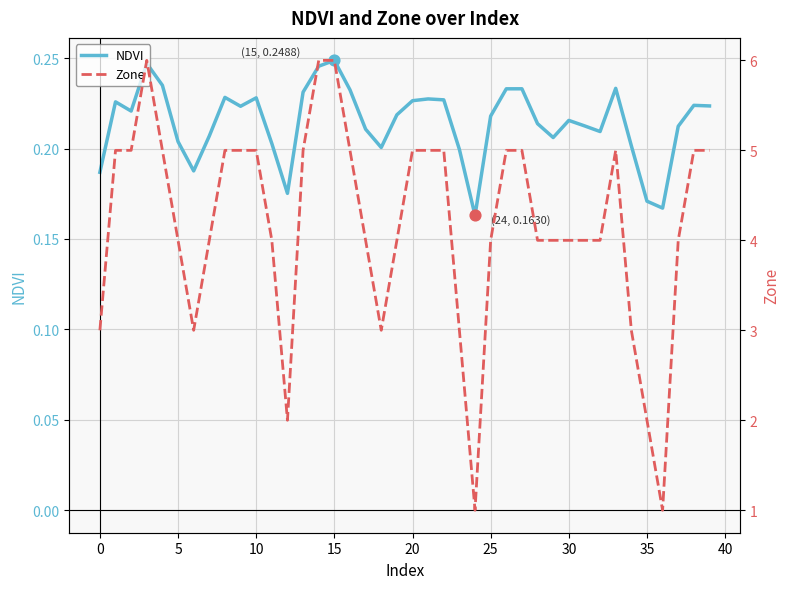

Which series has the largest Y range (max minus min)?

Zone